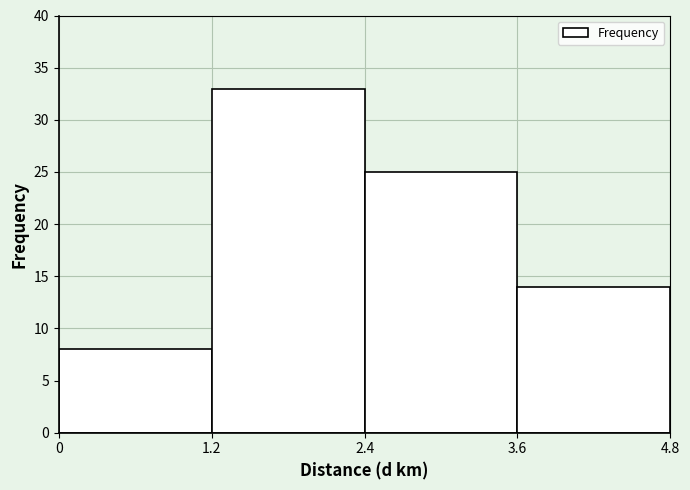

Reading left to right, transcribe this chart: for each bar, give the range it covers on the x-axis and its height. The values are not printed on the chart, so give them approximately, as read against the axis.

0 to 1.2: 8
1.2 to 2.4: 33
2.4 to 3.6: 25
3.6 to 4.8: 14